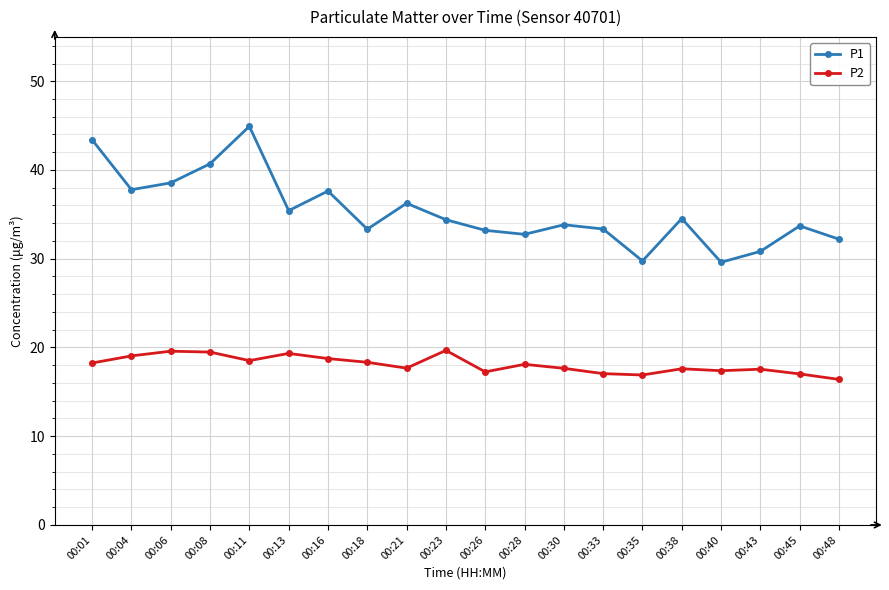

True or false: P1 has more than 0 interior local peaks.

True